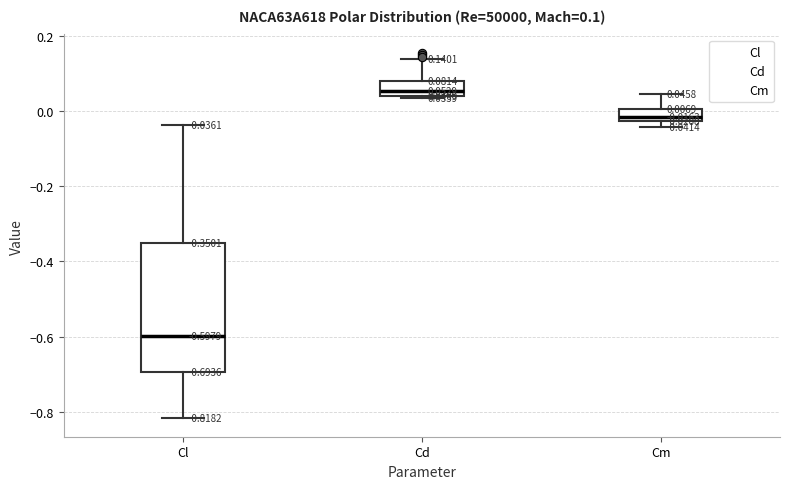

Comparing the boxes themselves (not the whiskers), which one is the tallest?

Cl